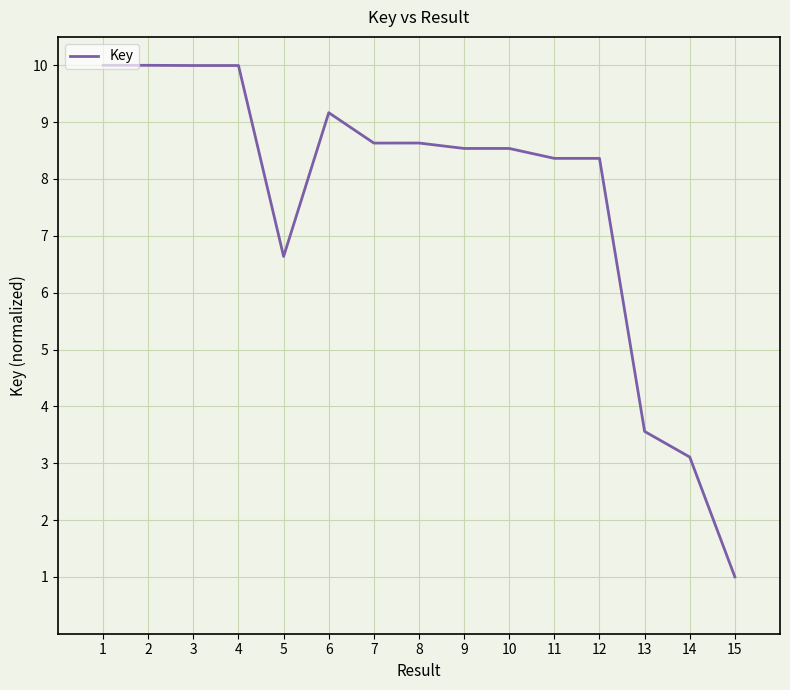

The value at 7 is 5.0. True or false?

False